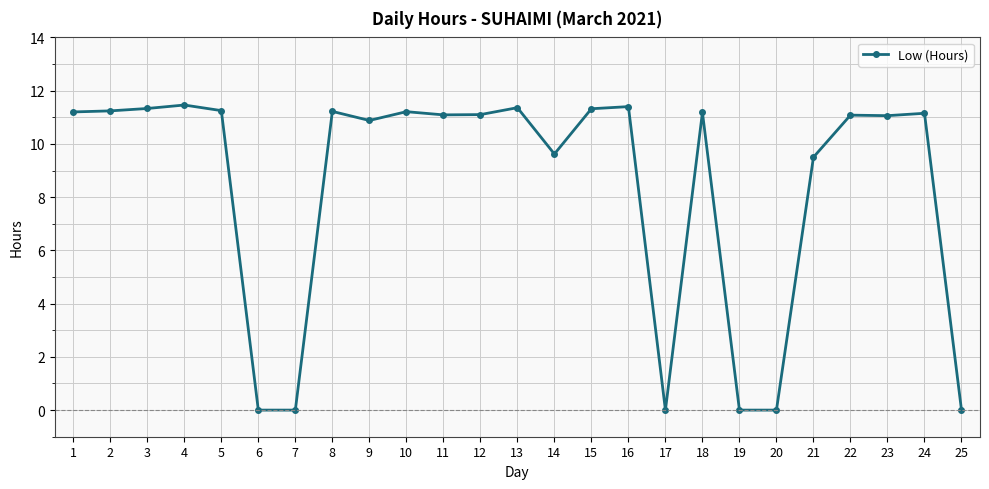

Approximately how many times larger is the value at 24 compared to 5?

1.0